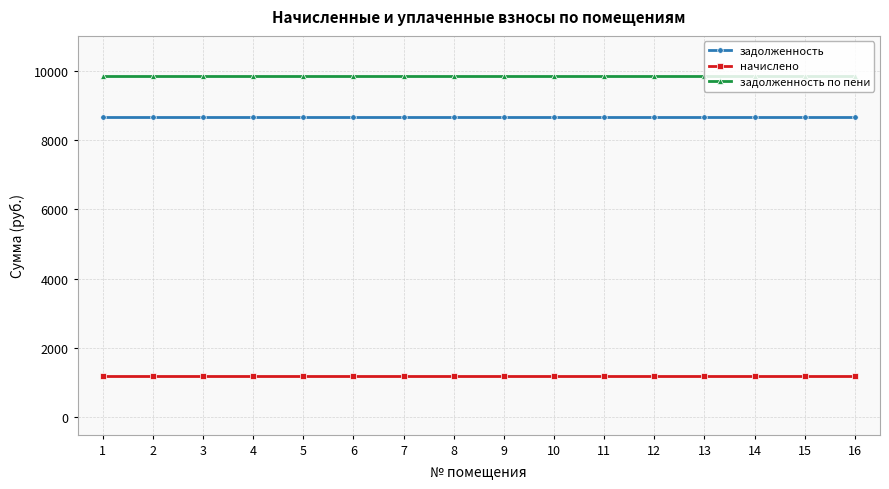

What is the difference between the highest and lowest values at 12?

8650.5